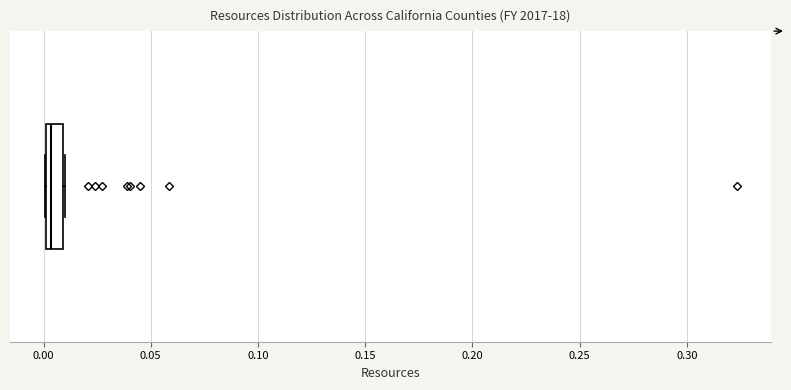

Where does the median line of the box sit on the x-axis? The values are not printed on the chart, so give them approximately, as read against the axis.

0.005